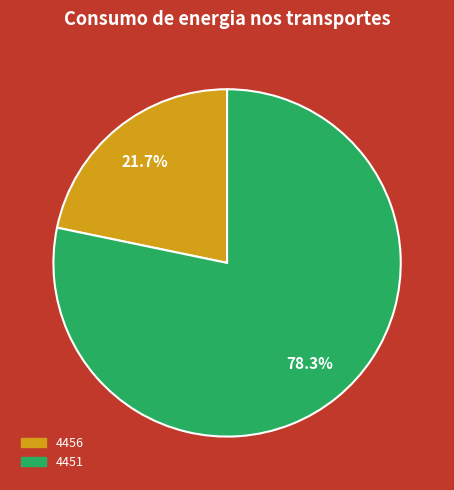

How many segments does this pie chart have?

2